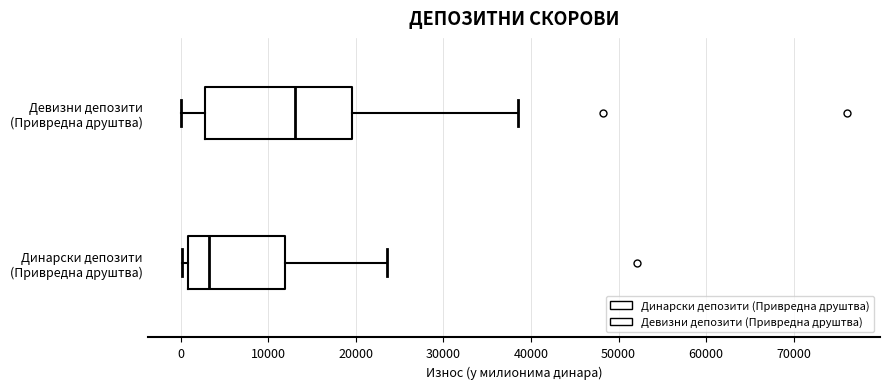

Reading bottom to top, read every box against the x-axis: the position of its median line, the range the box covers, and the ends of its whiskers. The values are not printed on the chart, so give them approximately, as read against the axis.

Динарски депозити (Привредна друштва): median 3000, box 1000 to 12000, whiskers 0 to 24000
Девизни депозити (Привредна друштва): median 13000, box 3000 to 20000, whiskers 0 to 39000